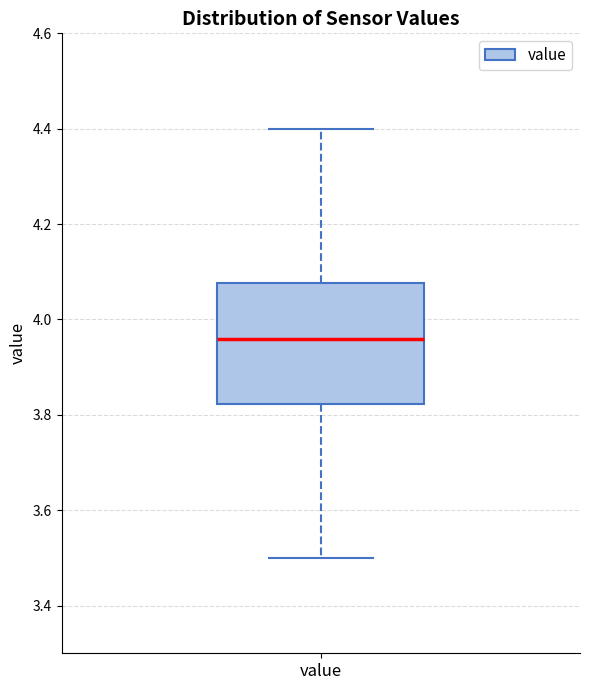

Transcribe this box plot: give where the median line is, the range the box spans, and where the two whiskers end, as read against the y-axis. The values are not printed on the chart, so give them approximately, as read against the axis.

median 3.96, box 3.82 to 4.08, whiskers 3.50 to 4.40